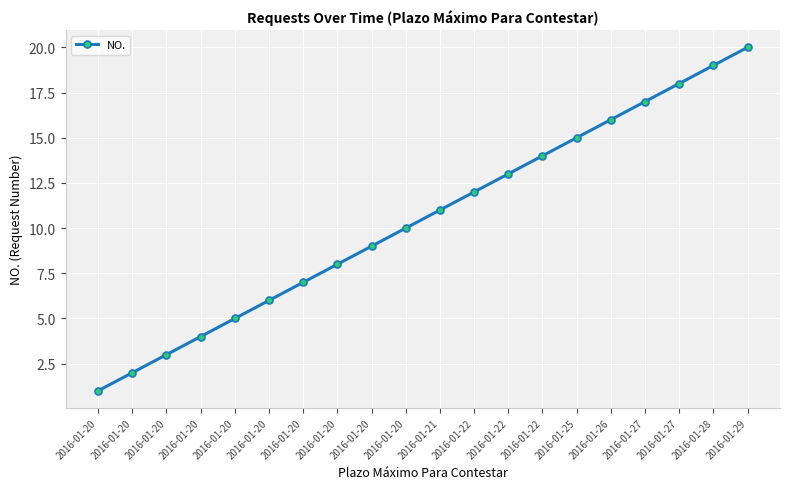

What value does the data have at 2016-01-27?

18